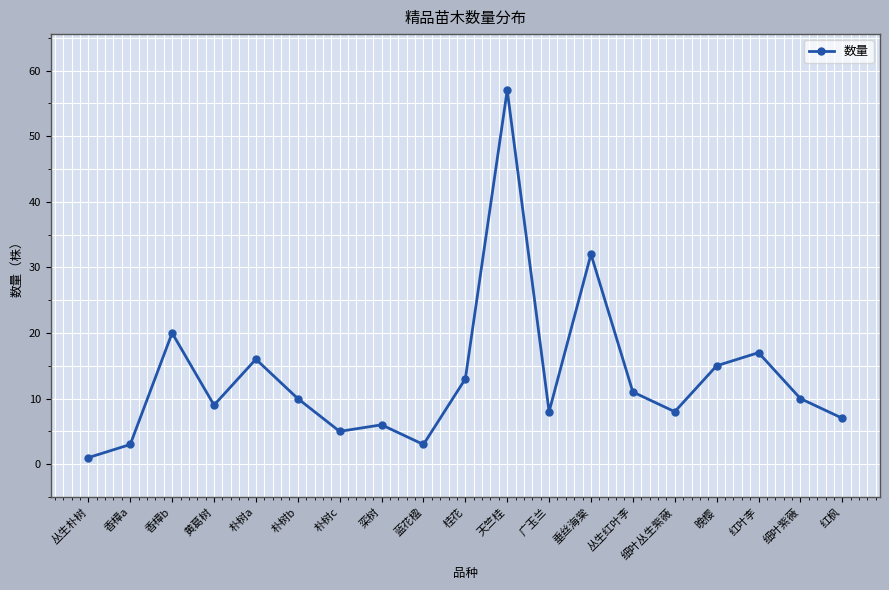

Reading left to right, what are all the values shown in this chart?

1	3	20	9	16	10	5	6	3	13	57	8	32	11	8	15	17	10	7